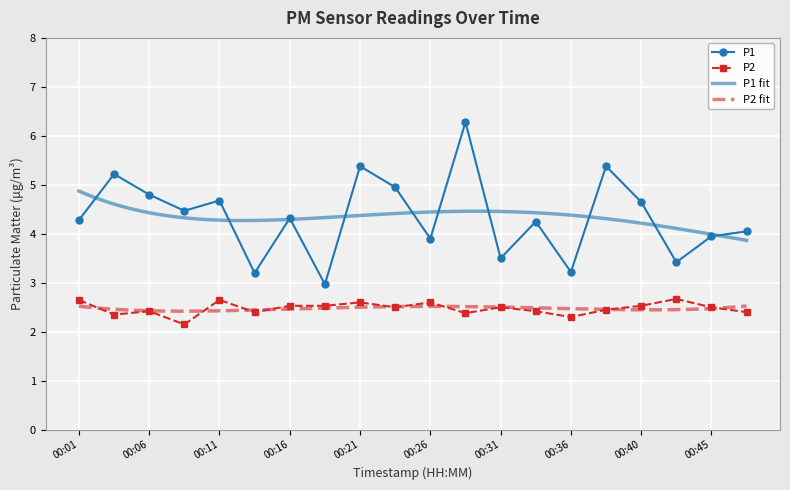

True or false: P2 and P1 intersect in this chart.

False